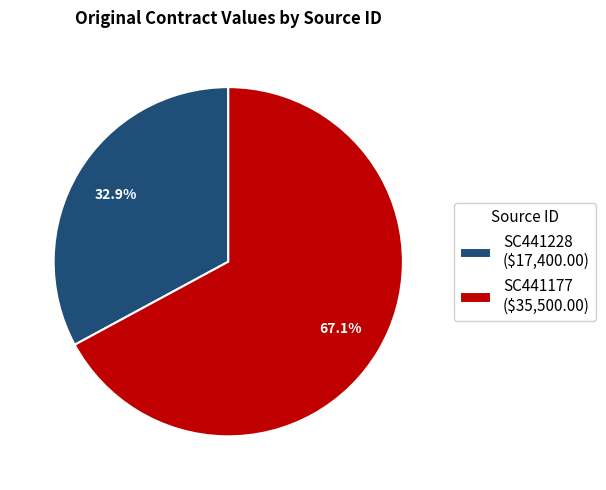

Is there any slice that represents more than half of the pie?

Yes